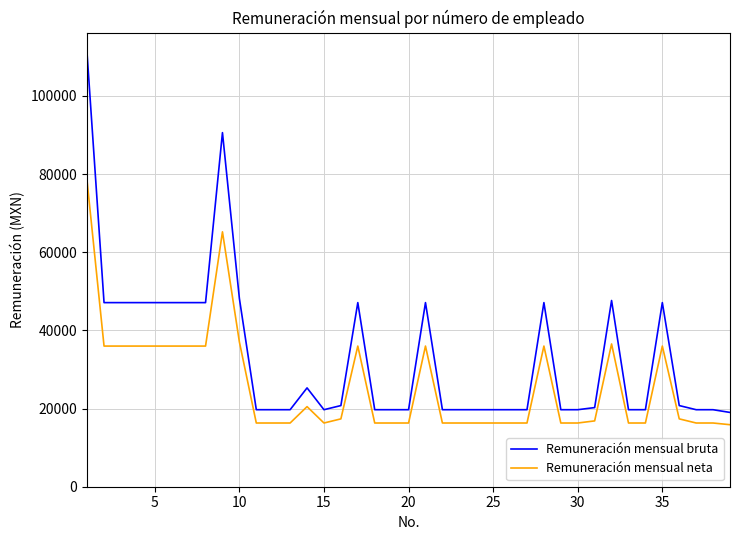

True or false: Remuneración mensual neta and Remuneración mensual bruta intersect in this chart.

False